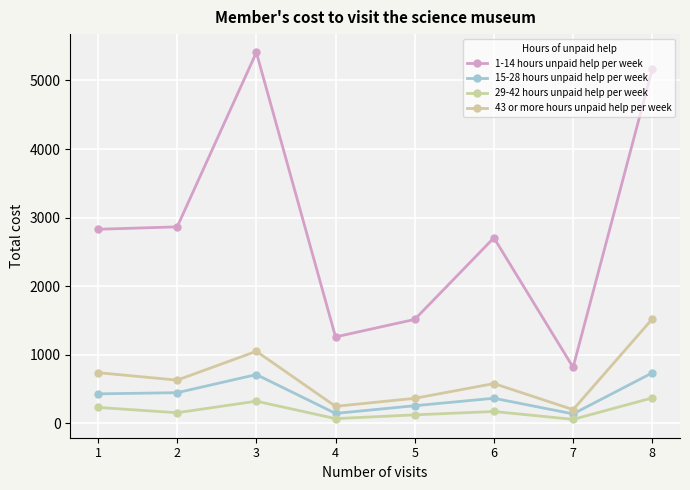

Does the chart have visible grid lines?

Yes